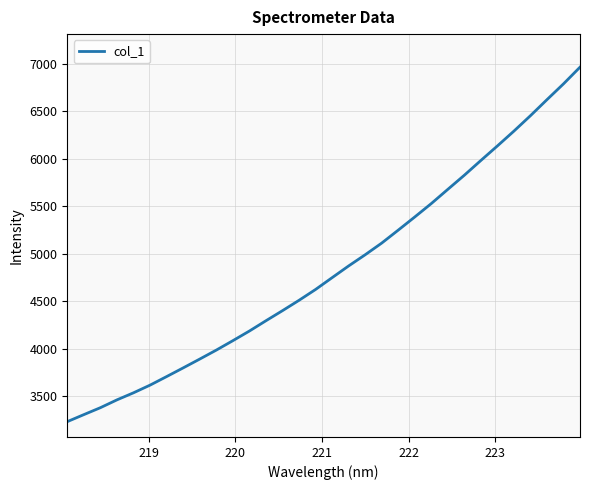

Reading left to right, extract all data points from this chart.

3231.1	3305.1	3378.1	3460.5	3535.1	3615.9	3705.9	3797.5	3890.3	3984.7	4084.0	4185.6	4294.1	4400.3	4509.4	4623.6	4747.9	4871.6	4989.4	5112.3	5249.0	5387.6	5528.9	5678.7	5827.7	5983.0	6136.3	6292.5	6454.8	6623.7	6790.2	6966.1